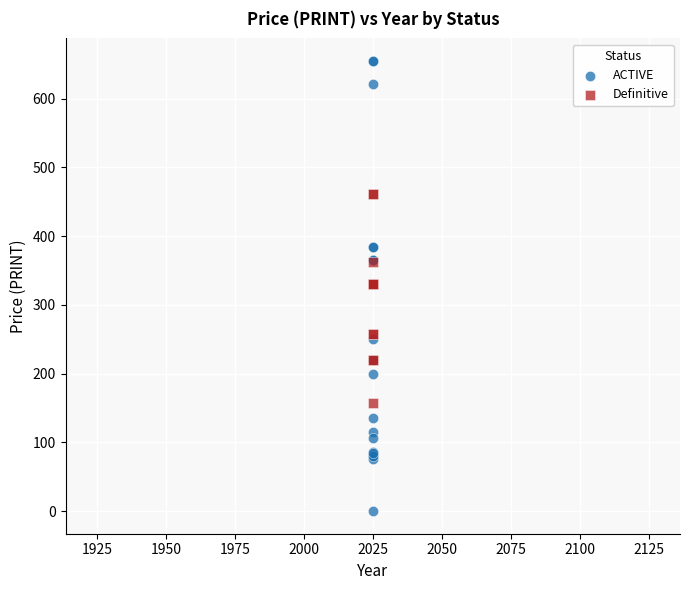

Which series reaches the maximum Y coordinate?

ACTIVE